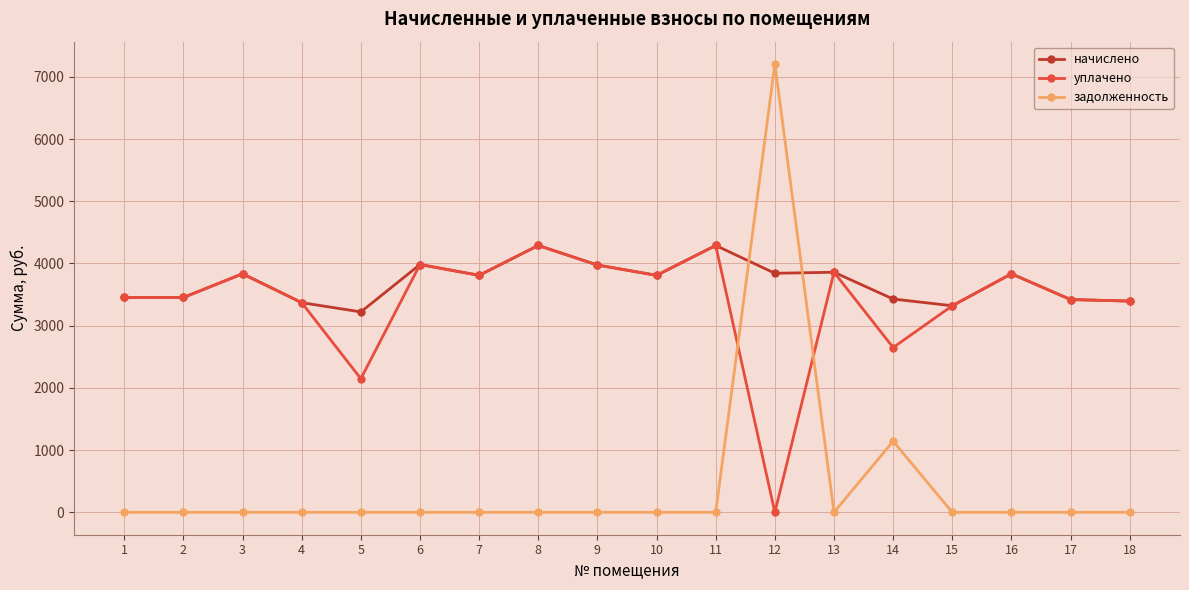

Which series has the largest range (max minus min)?

задолженность